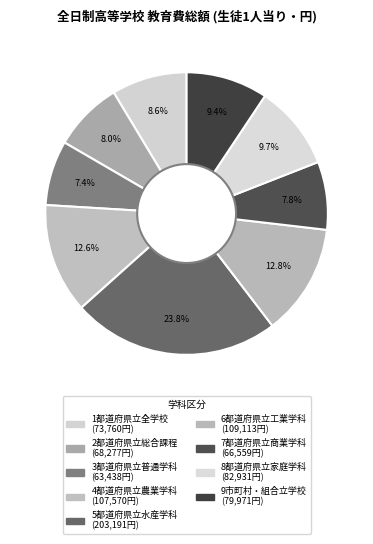

What is the smallest slice in the pie chart?

3都道府県立普通学科